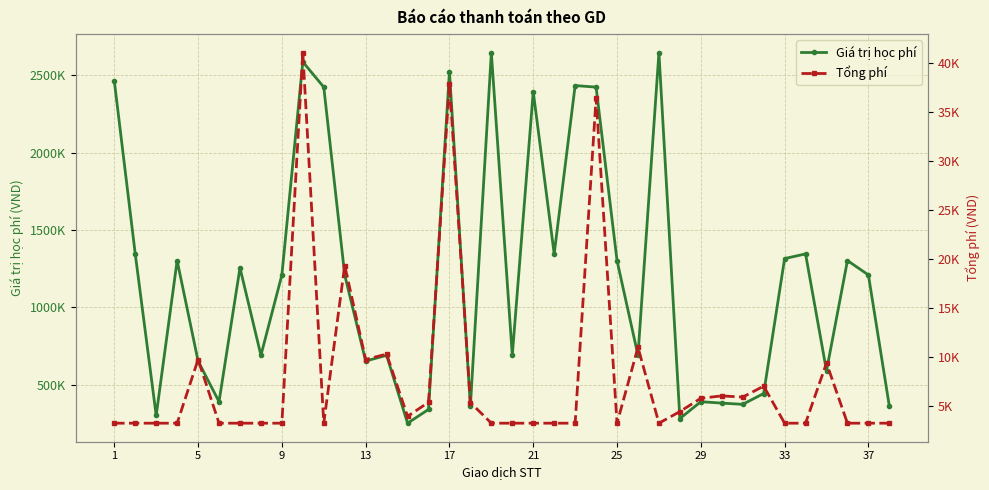

How many interior local valleys does the Giá trị học phí series have?

12